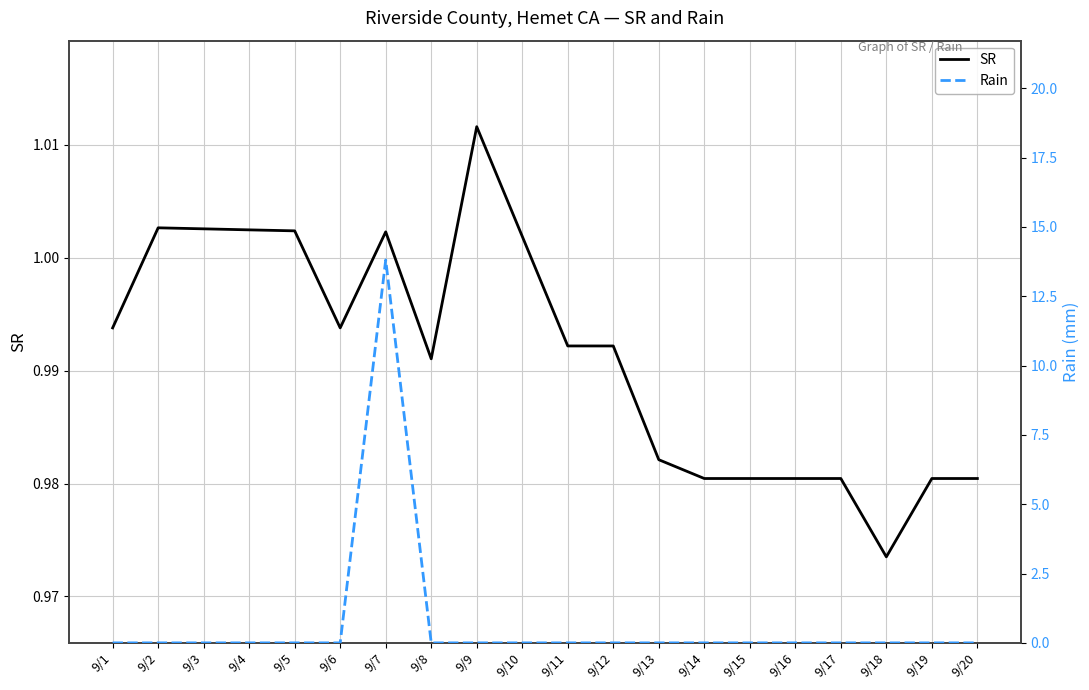

The SR series shows 1.0 at 9/20. True or false?

True